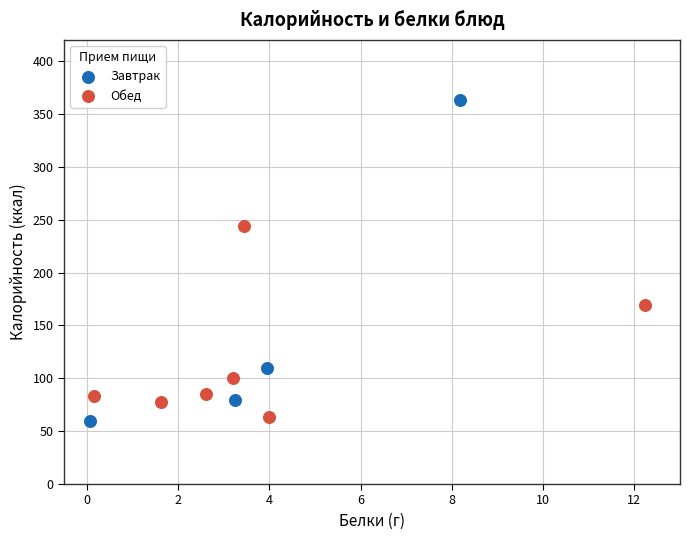

Which series has the widest spread of Y values?

Завтрак